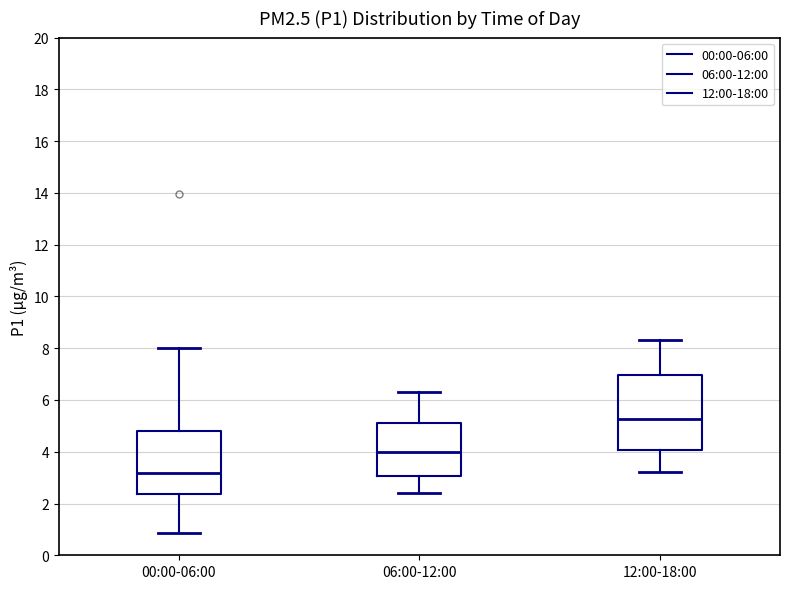

Which box has the lowest median line?

00:00-06:00